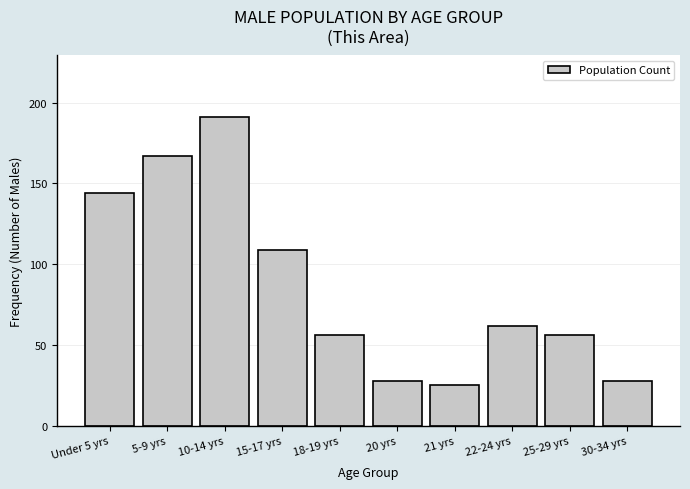

Reading right to left, extract all data points from this chart.

28	56	62	25	28	56	109	191	167	144